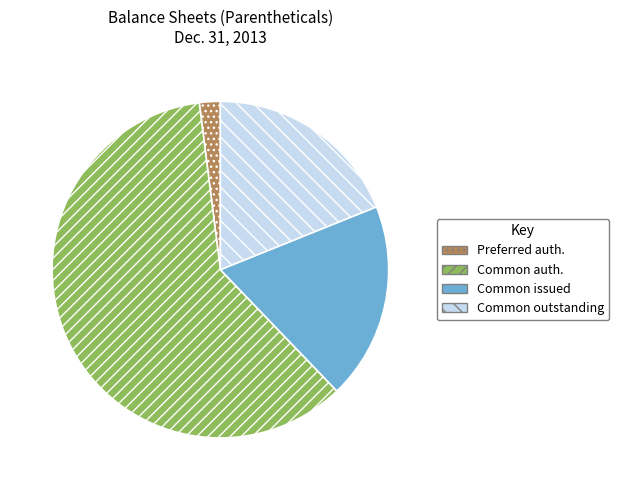

Does any single category account for the majority?

Yes